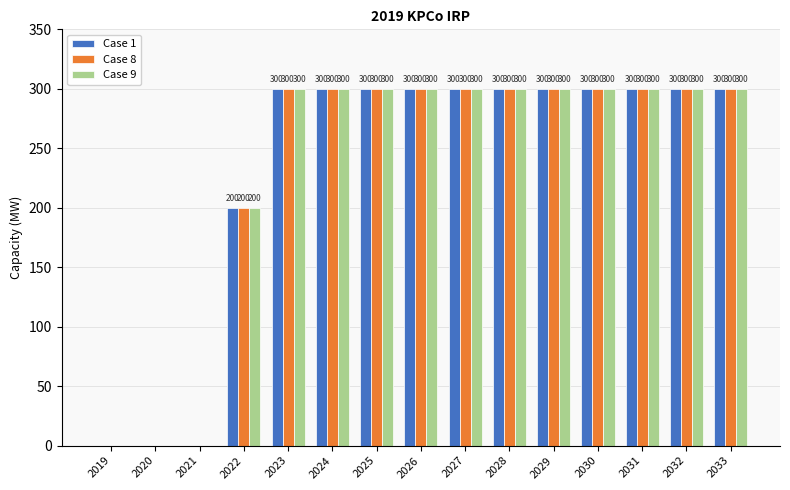

Reading right to left, list all the values displayed in this chart.

Case 1: 2033=300	2032=300	2031=300	2030=300	2029=300	2028=300	2027=300	2026=300	2025=300	2024=300	2023=300	2022=200	2021=0	2020=0	2019=0
Case 8: 2033=300	2032=300	2031=300	2030=300	2029=300	2028=300	2027=300	2026=300	2025=300	2024=300	2023=300	2022=200	2021=0	2020=0	2019=0
Case 9: 2033=300	2032=300	2031=300	2030=300	2029=300	2028=300	2027=300	2026=300	2025=300	2024=300	2023=300	2022=200	2021=0	2020=0	2019=0